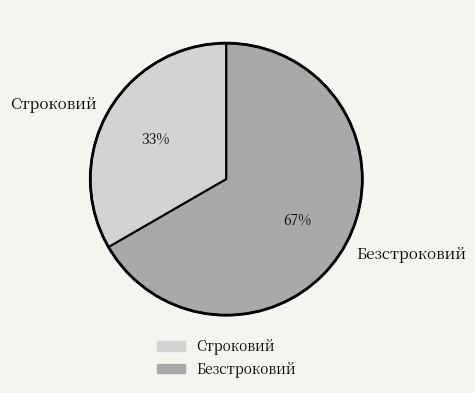

To the nearest percent, what is the average slice percentage?

50%